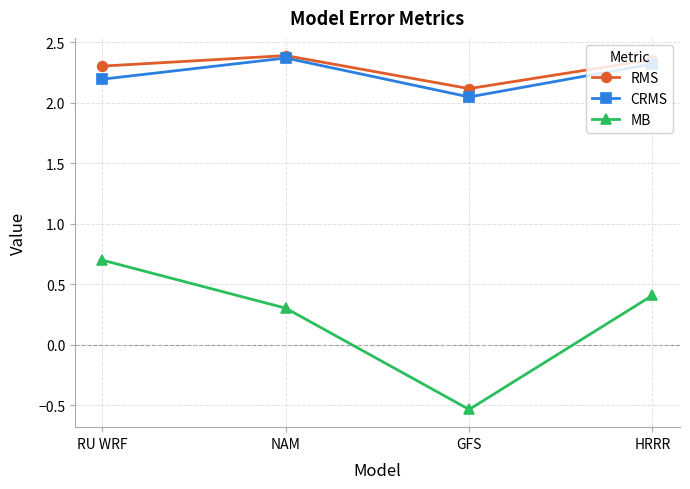

Which series has the largest total across all categories?

RMS